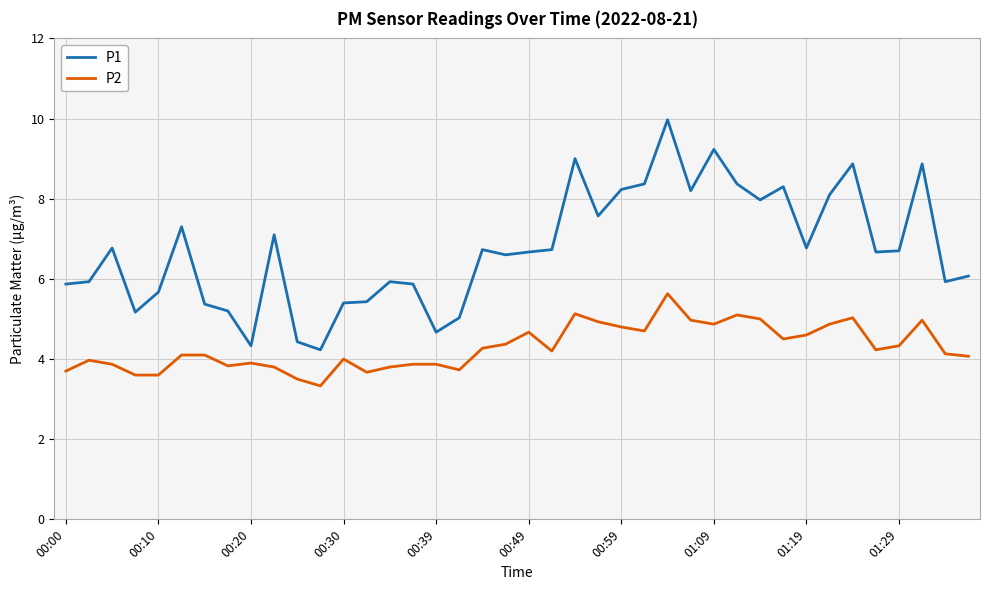

Rank the series by their maximum value, from lowest to highest.

P2, P1